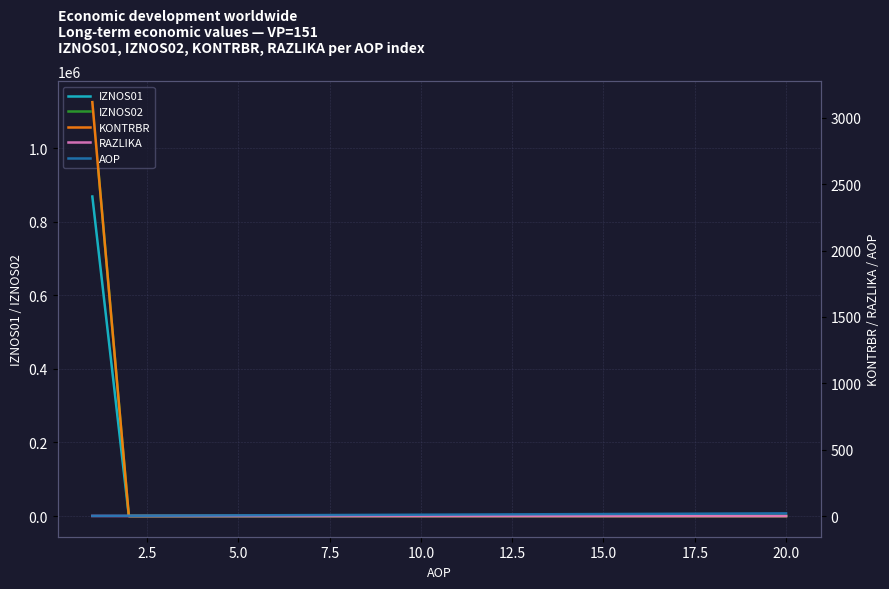

What is the highest value of the IZNOS02 series?

1125129.0